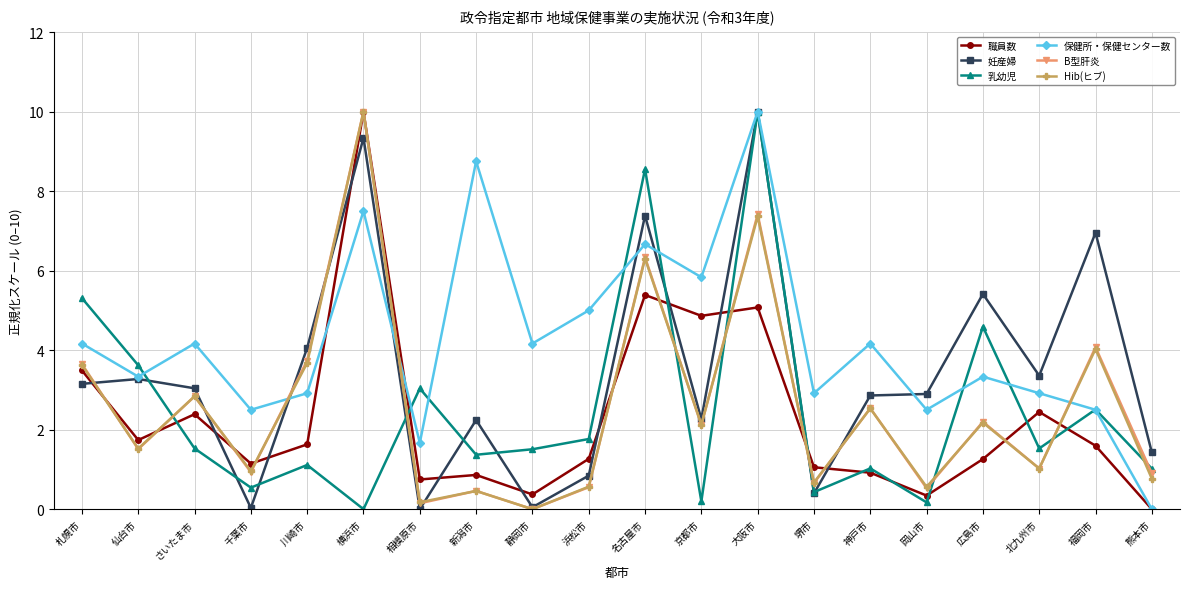

What is the average value of the 妊産婦 series?

3.4